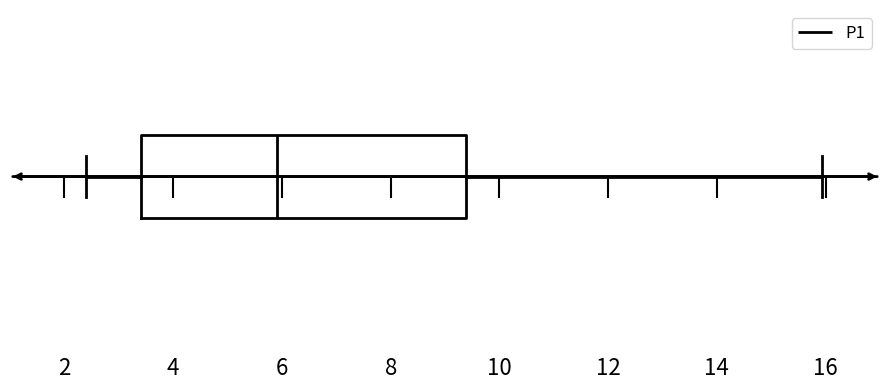

Read this box plot against the x-axis: the position of the median line, the range covered by the box, and the ends of both whiskers. The values are not printed on the chart, so give them approximately, as read against the axis.

median 6.0, box 3.4 to 9.4, whiskers 2.4 to 16.0